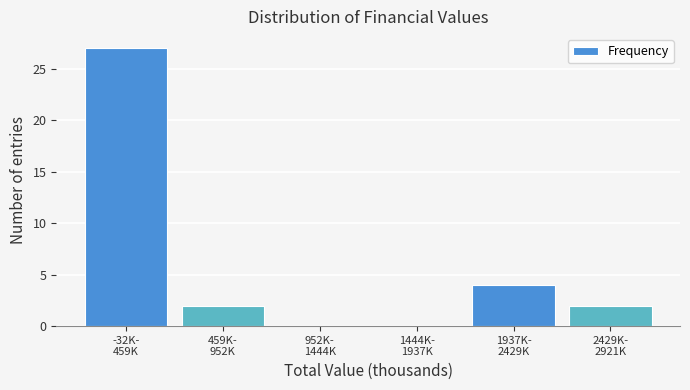

What is the maximum value shown in the chart?

27